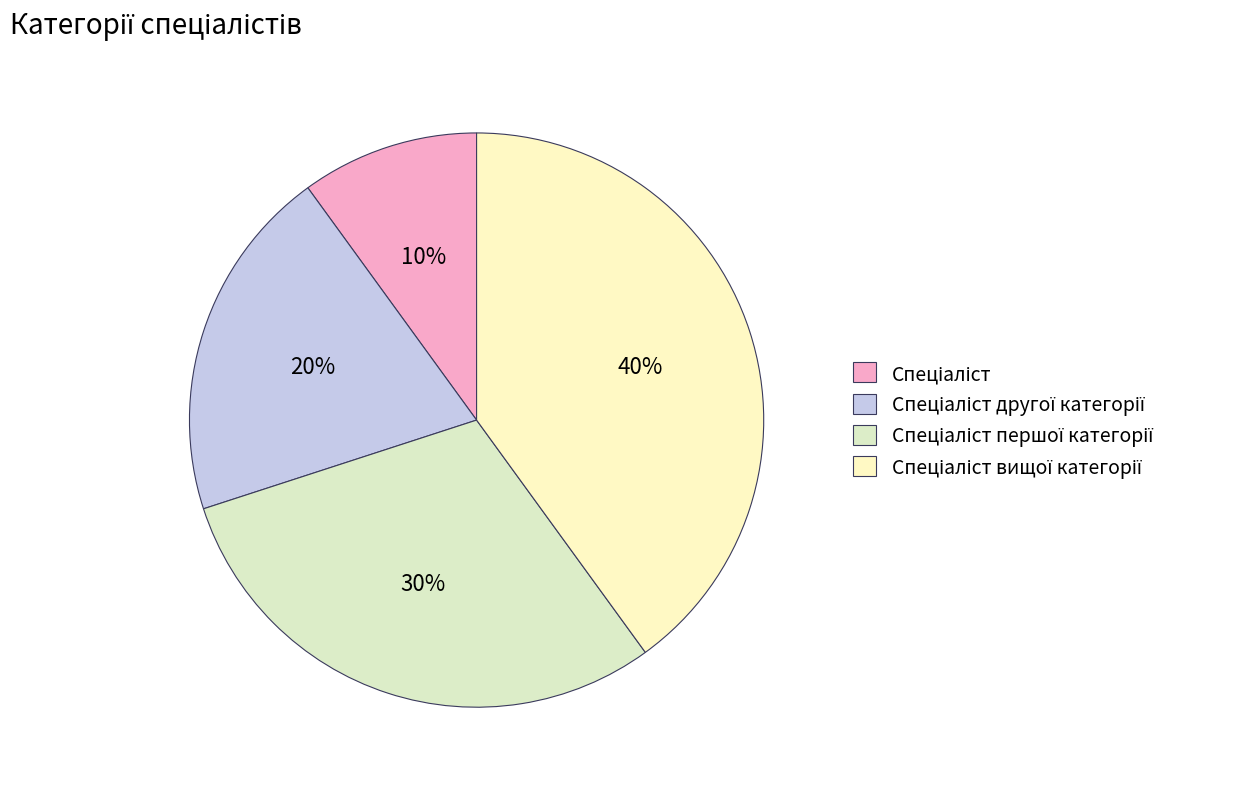

Is there any slice that represents more than half of the pie?

No